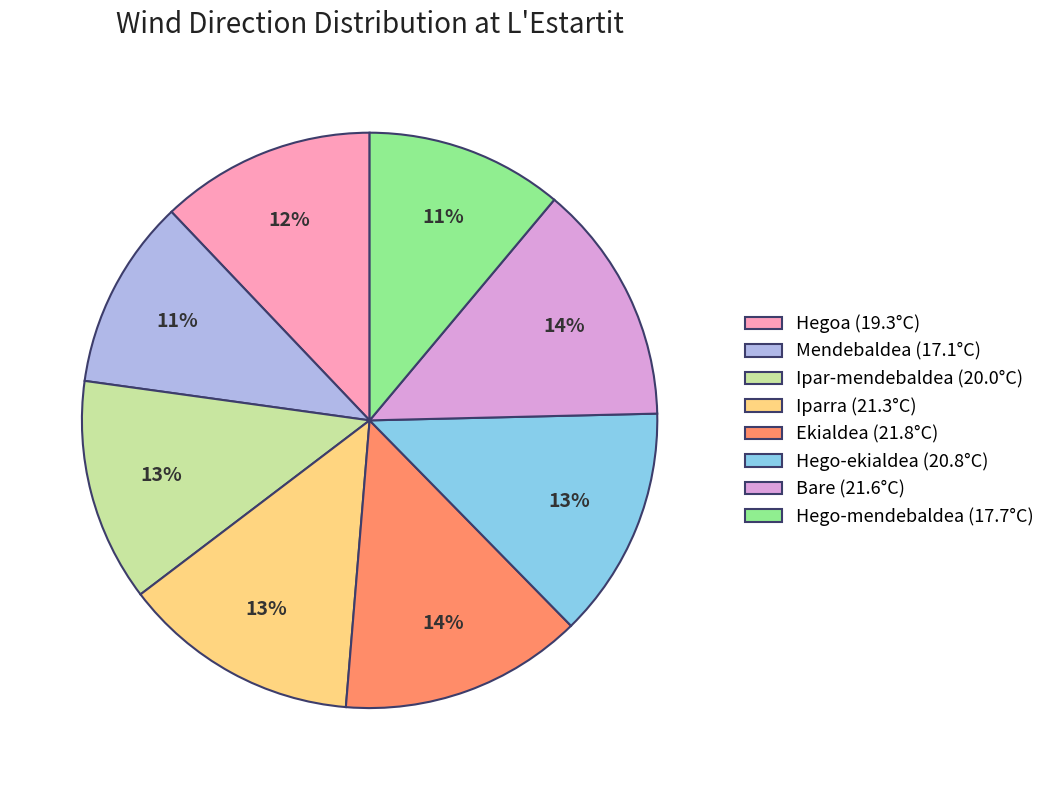

True or false: Ekialdea accounts for 1% of the total.

False